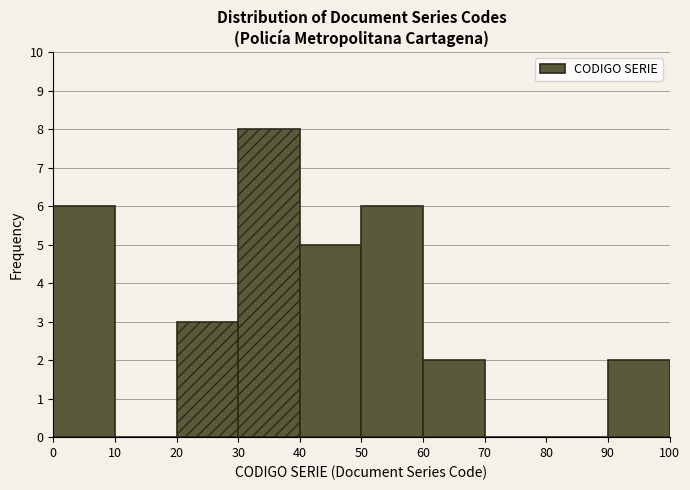

Reading left to right, transcribe this chart: for each bar, give the range it covers on the x-axis and its height. The values are not printed on the chart, so give them approximately, as read against the axis.

0 to 10: 6
10 to 20: 0
20 to 30: 3
30 to 40: 8
40 to 50: 5
50 to 60: 6
60 to 70: 2
70 to 80: 0
80 to 90: 0
90 to 100: 2